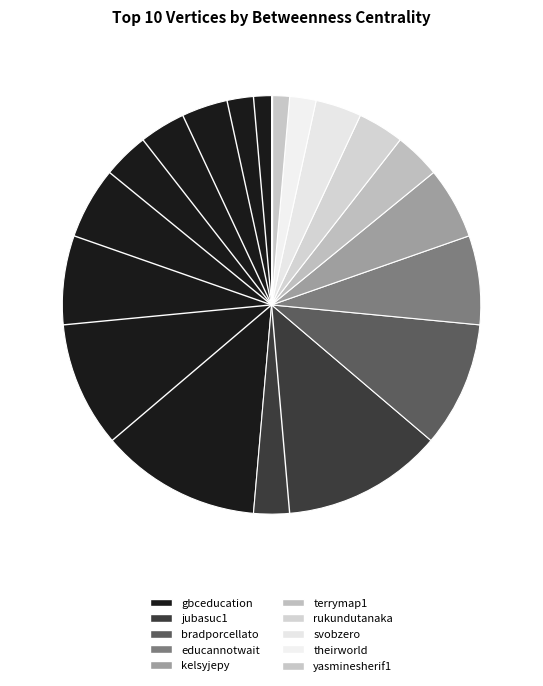

Which slice is the largest?

gbceducation